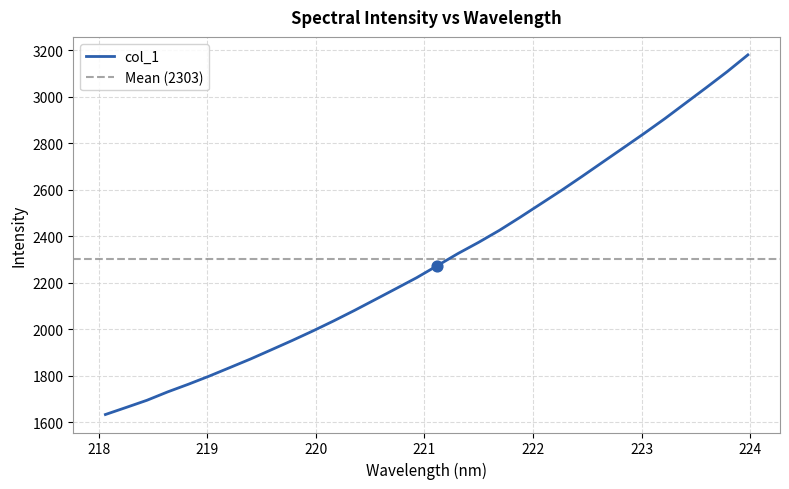

Approximately how many times larger is the value at 223.2172 compared to 220.1623?

1.4